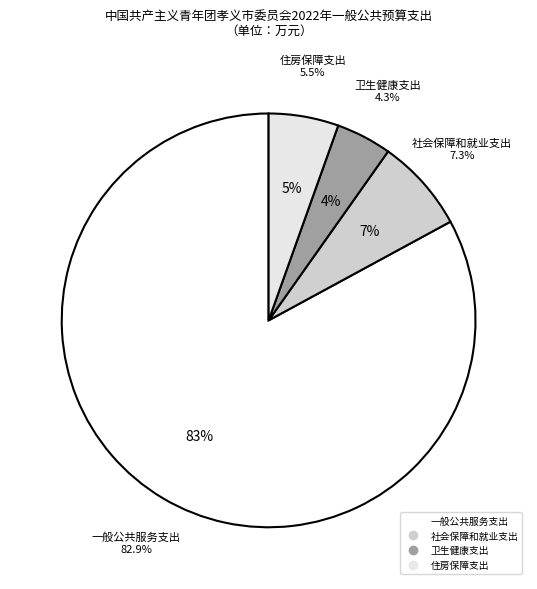

Is there a majority slice in this chart?

Yes